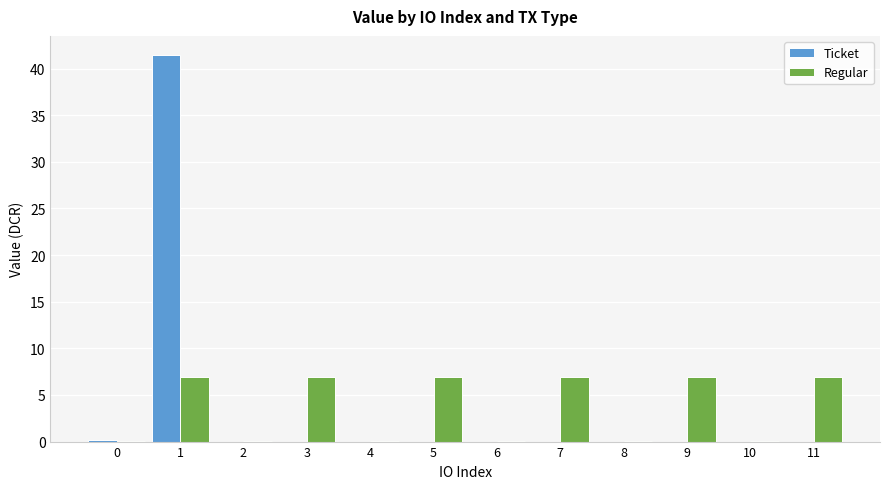

How many series are shown in this chart?

2